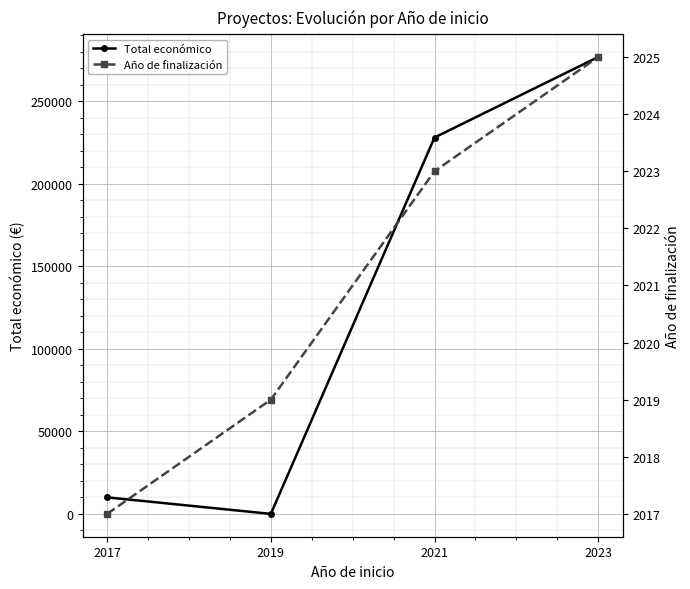

What is the value of the Año de finalización point at the 4th from the left?

2025